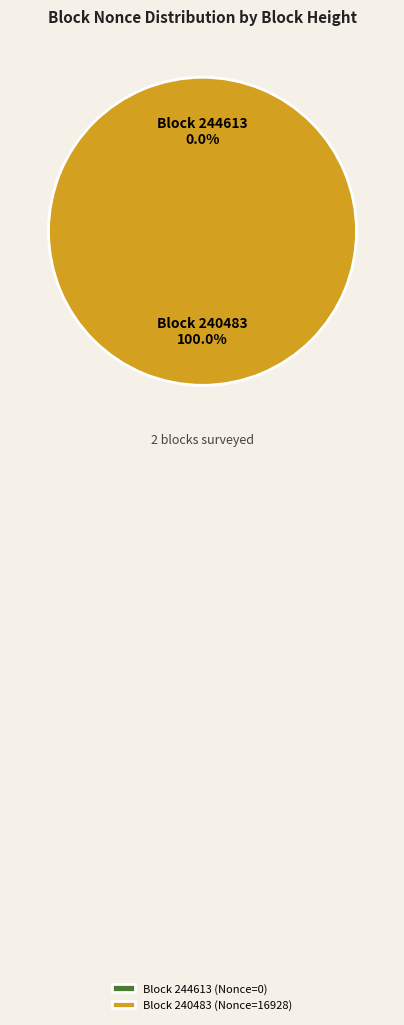

Which category has the smallest portion of the pie?

244613